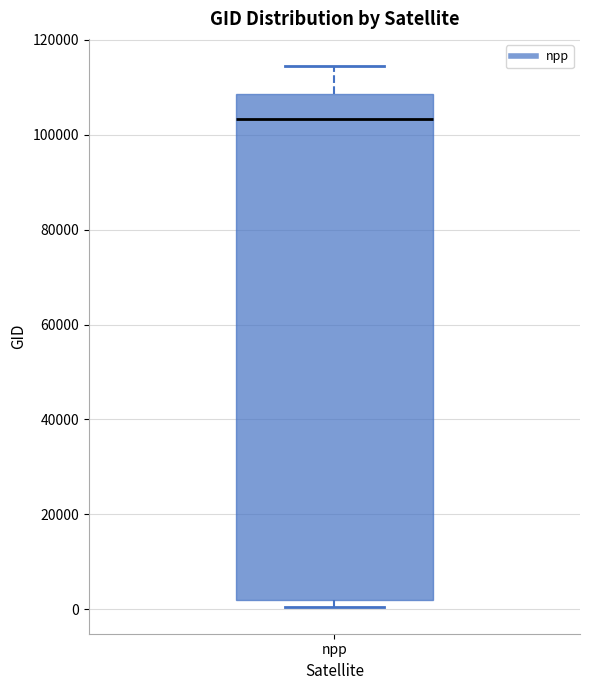

Read this box plot against the y-axis: the position of the median line, the range covered by the box, and the ends of both whiskers. The values are not printed on the chart, so give them approximately, as read against the axis.

median 104000, box 2000 to 108000, whiskers 0 to 114000